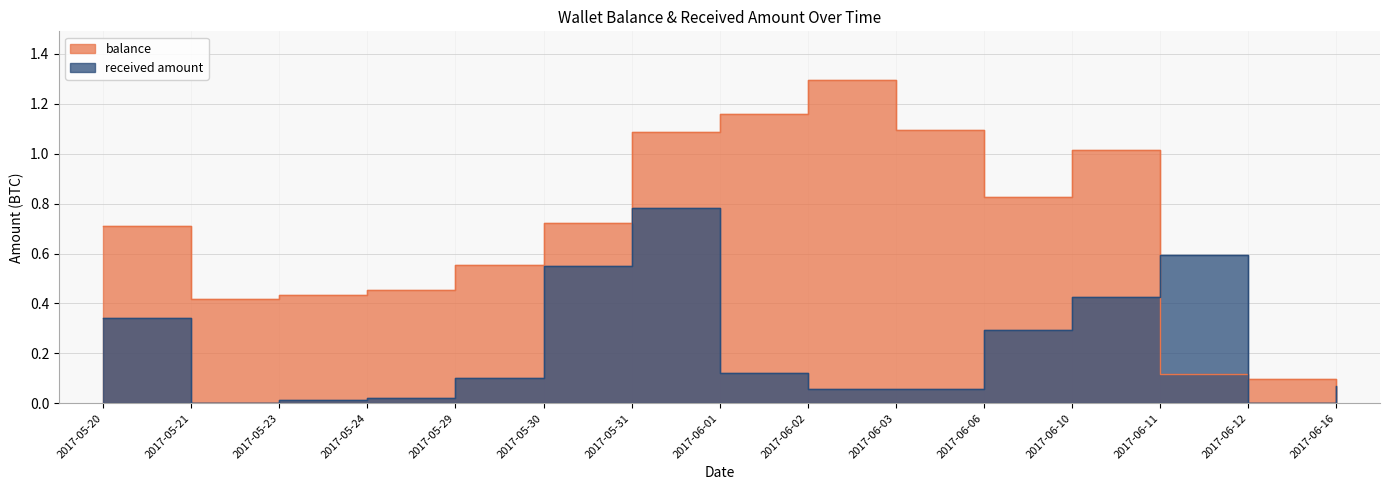

Between which two adjacent categories do balance and received amount first intersect?

2017-06-10 and 2017-06-11